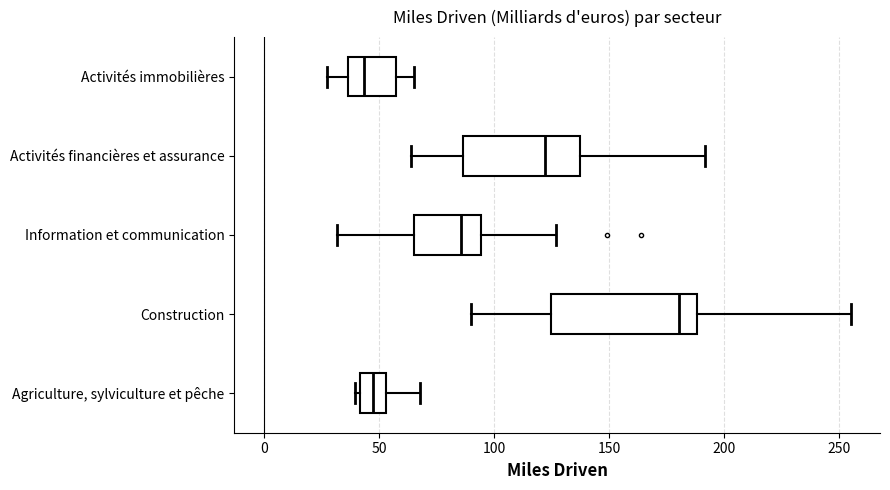

Where does the right whisker of the box for Construction end on the x-axis? The values are not printed on the chart, so give them approximately, as read against the axis.

255